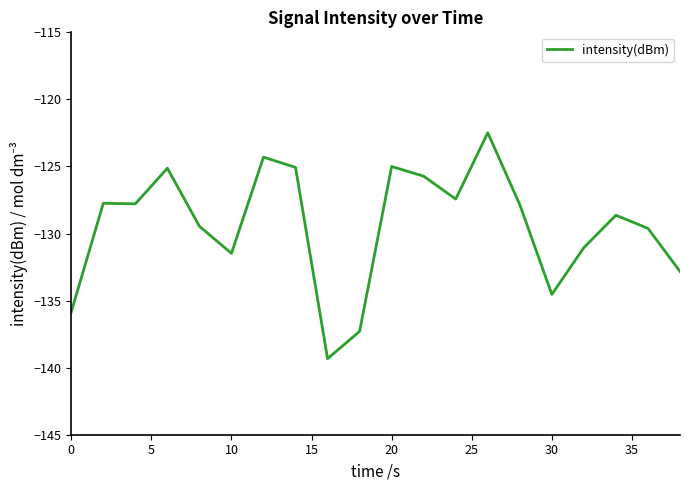

What is the smallest value displayed?

-139.3